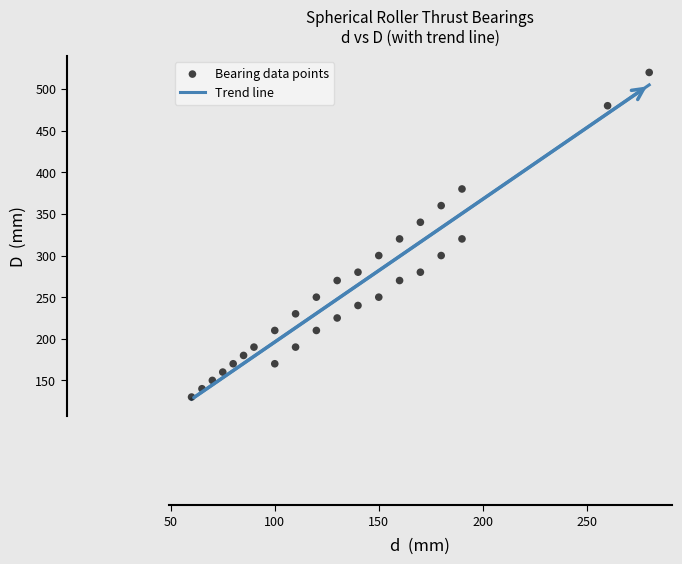

What is the range of X values (max minus min)?

220